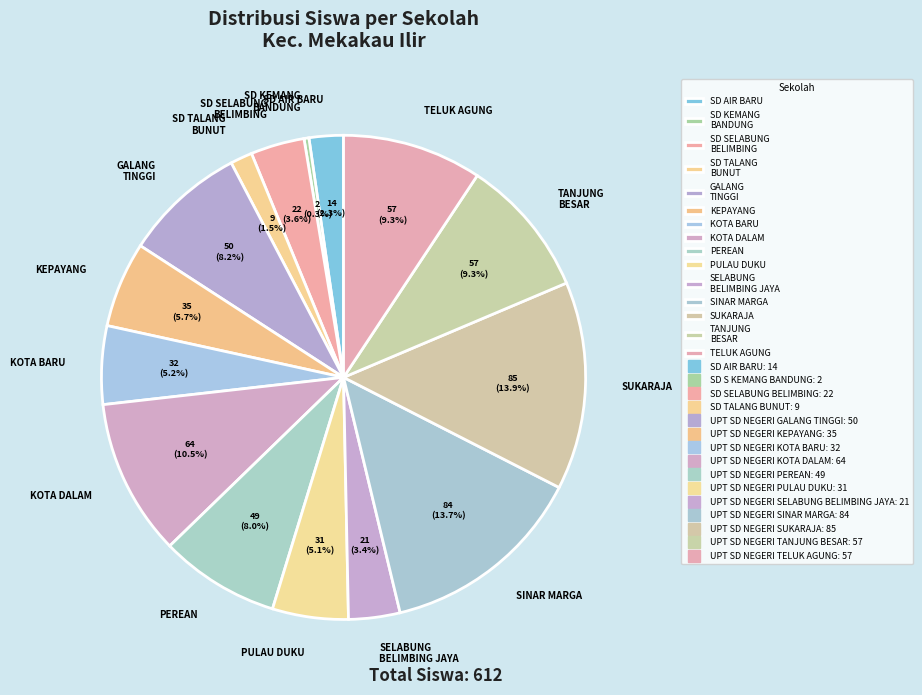

Between SD AIR BARU and SD TALANG BUNUT, which is larger?

SD AIR BARU